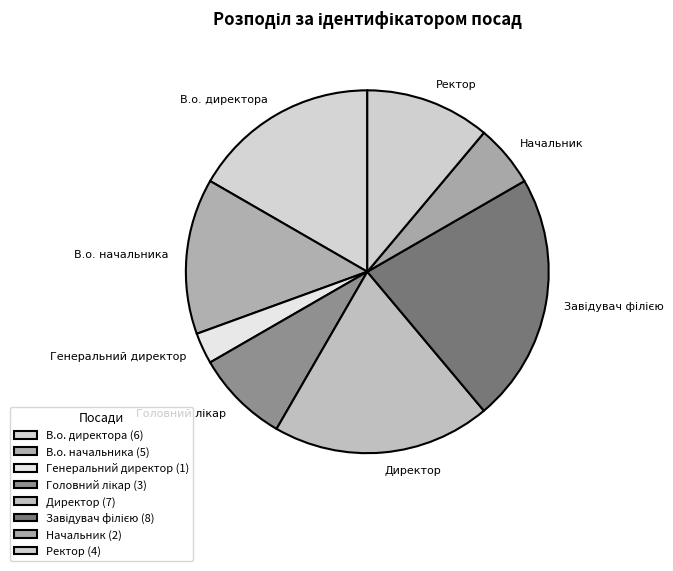

True or false: Начальник accounts for 14% of the total.

False